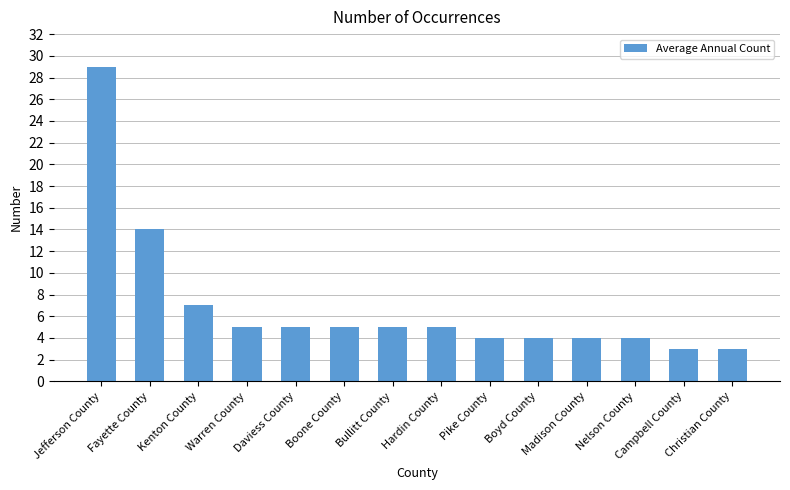

What is the ratio of the value at Boyd County to the value at Warren County?

0.8